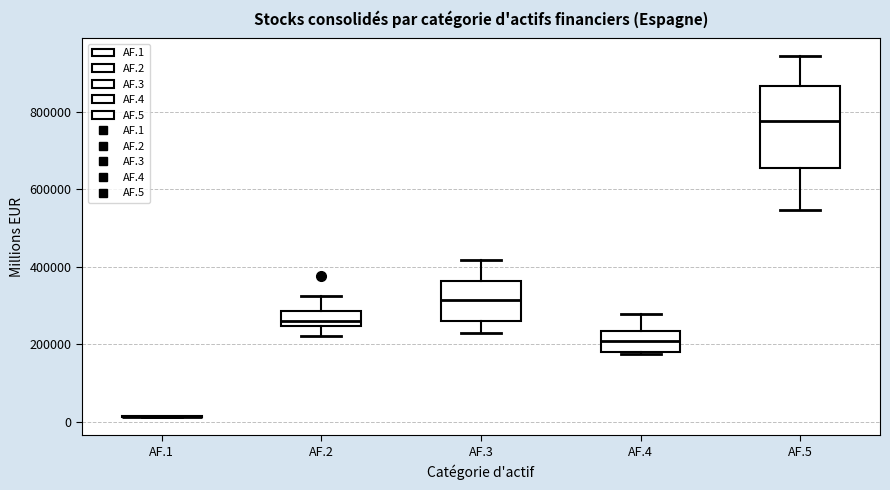

Which box is the tallest, from its lower edge to its upper edge?

AF.5